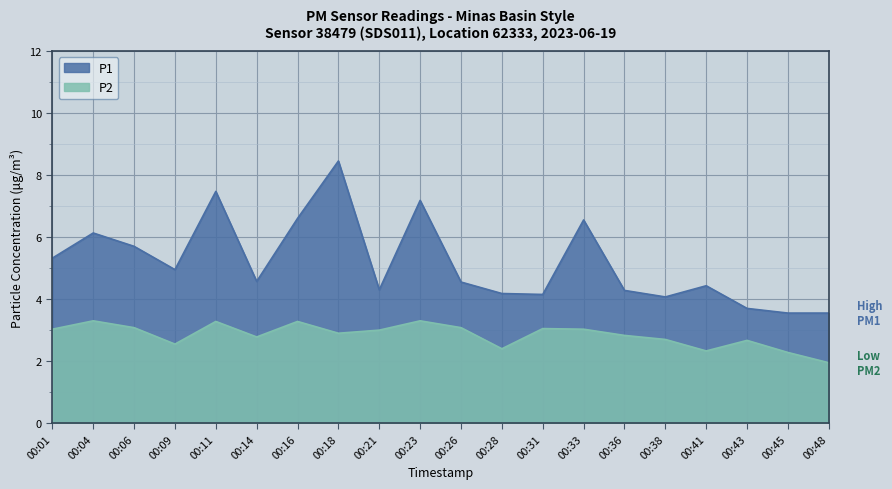

At which category is the sum across all series the highest?

00:18